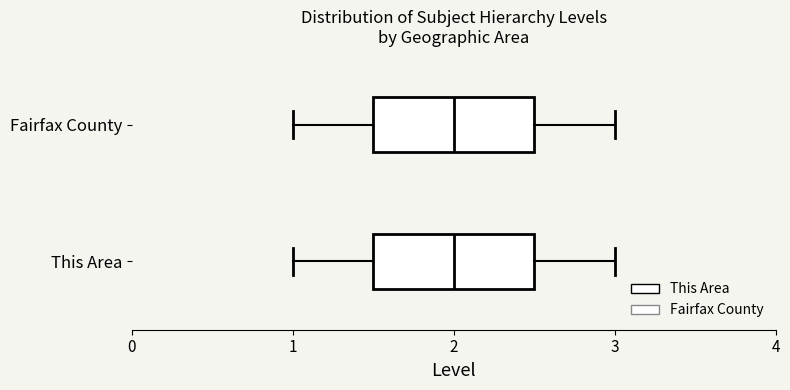

Reading bottom to top, transcribe this box plot: for each box, give where its median line is, the range the box spans, and where its two whiskers end, as read against the x-axis. The values are not printed on the chart, so give them approximately, as read against the axis.

This Area: median 2.0, box 1.5 to 2.5, whiskers 1.0 to 3.0
Fairfax County: median 2.0, box 1.5 to 2.5, whiskers 1.0 to 3.0